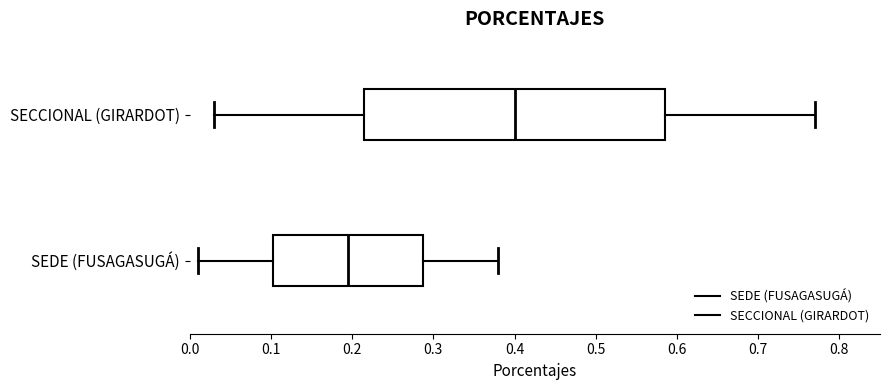

Where does the left whisker of the box for SECCIONAL (GIRARDOT) end on the x-axis? The values are not printed on the chart, so give them approximately, as read against the axis.

0.03